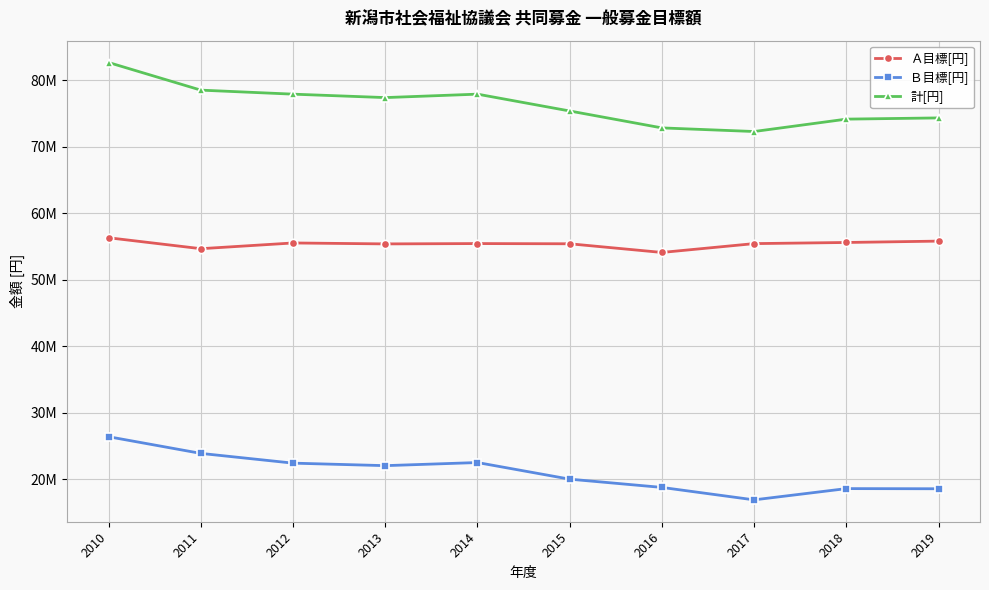

What is the value of the 計[円] point at the 8th from the left?

72318000